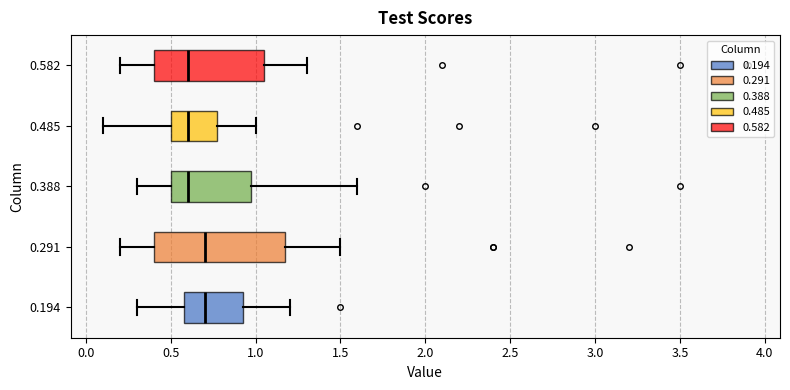

Where does the median line of the box at y = 0.582 sit on the x-axis? The values are not printed on the chart, so give them approximately, as read against the axis.

0.60